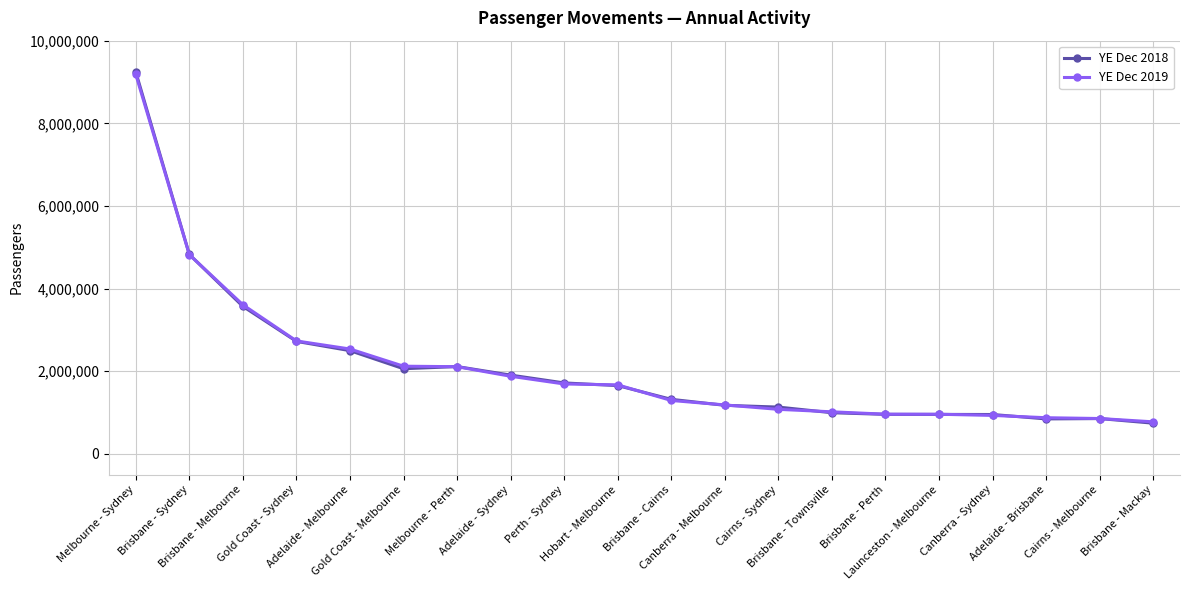

What is the maximum value shown in the chart?

9240010